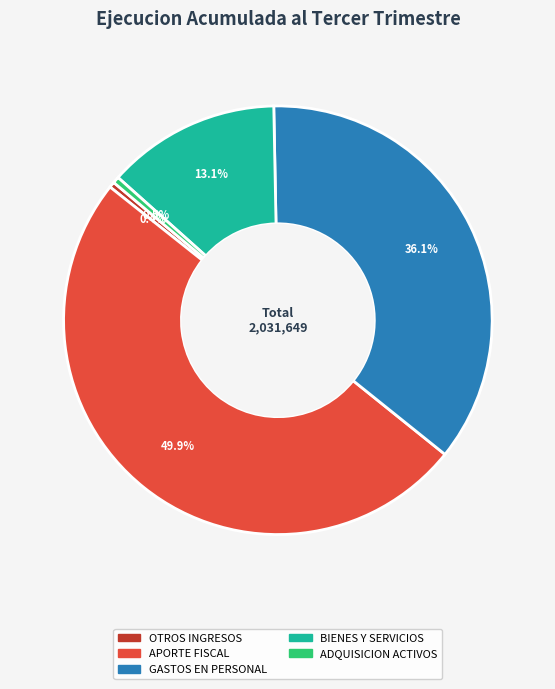

Count the number of slices in the pie.

5